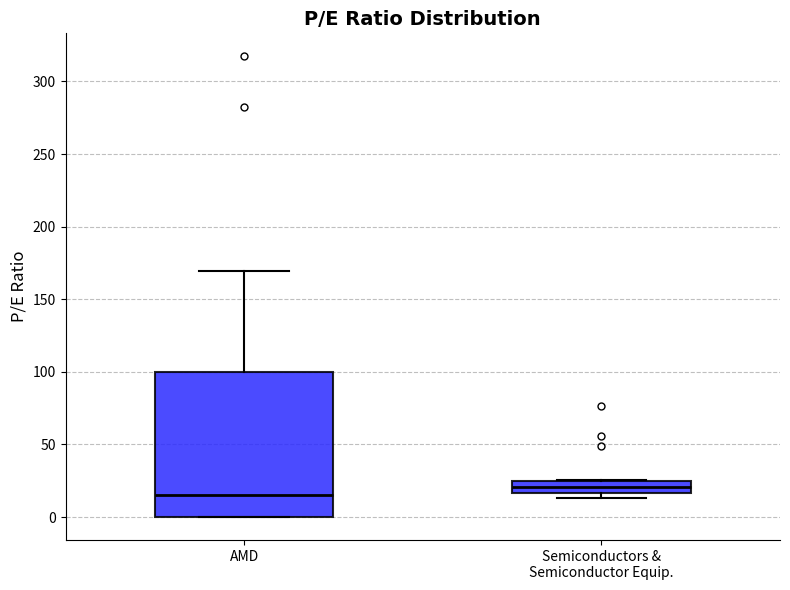

Where is the lower edge of the box for Semiconductors & Semiconductor Equip. on the y-axis? The values are not printed on the chart, so give them approximately, as read against the axis.

15